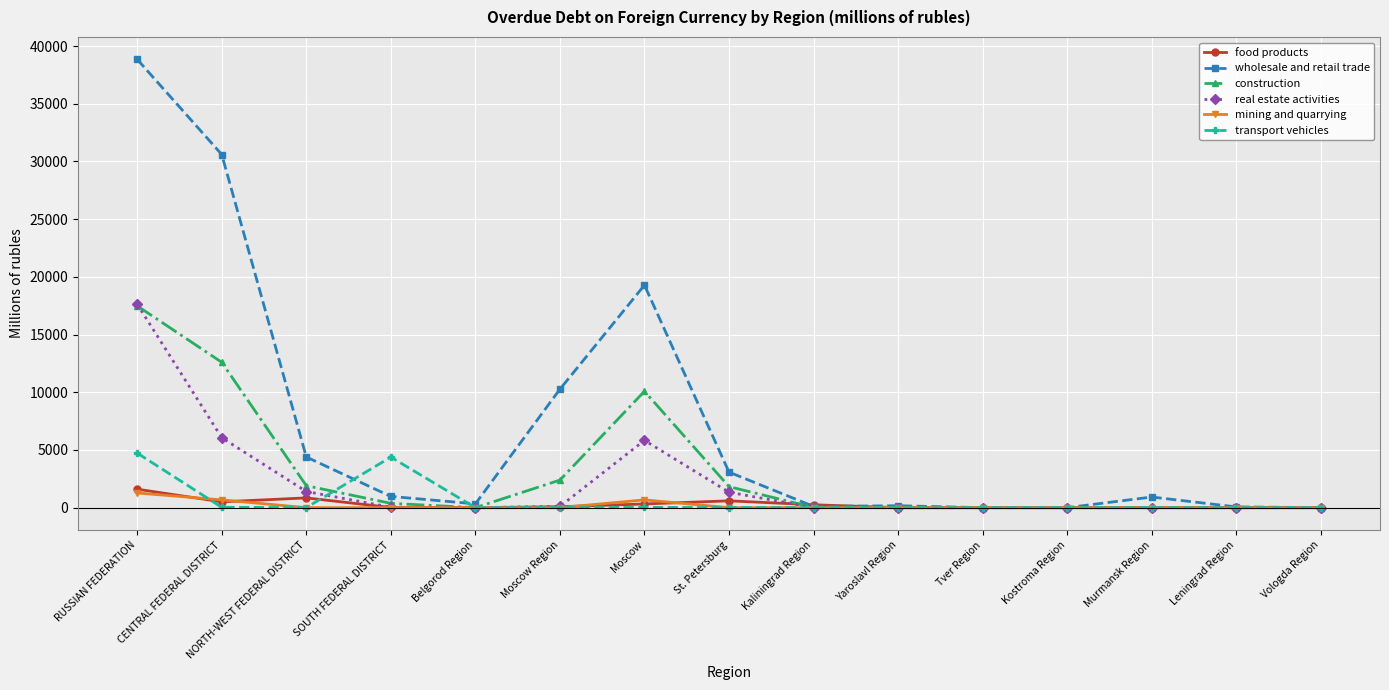

At which category is the sum across all series the highest?

RUSSIAN FEDERATION